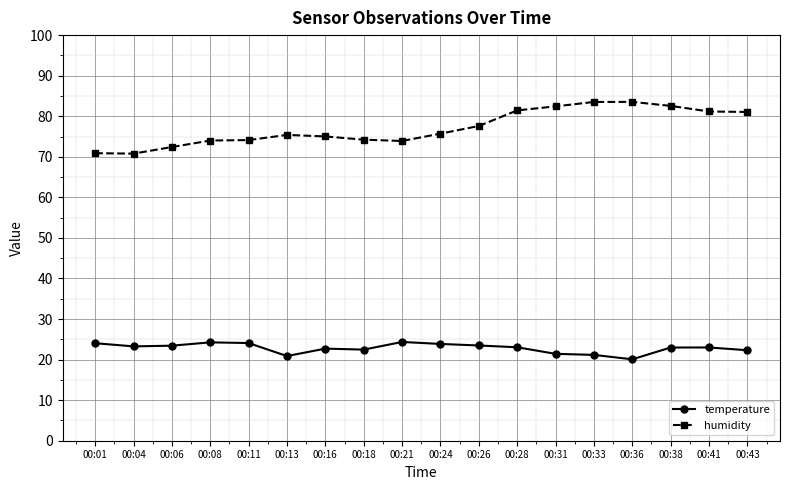

True or false: humidity has more than 1 points higher than both neighbors.

True